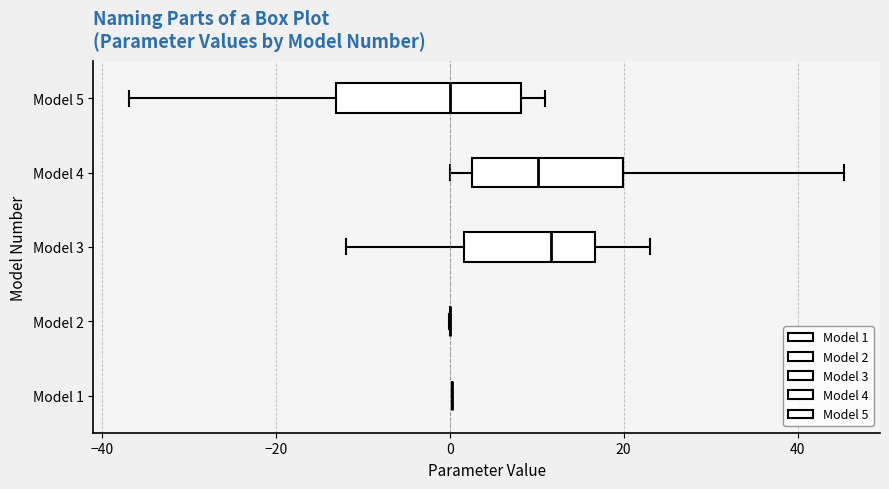

Reading bottom to top, read every box against the x-axis: the position of its median line, the range the box covers, and the ends of its whiskers. The values are not printed on the chart, so give them approximately, as read against the axis.

Model 1: box collapsed to a line at 0, whiskers 0 to 0
Model 2: box collapsed to a line at 0, whiskers 0 to 0
Model 3: median 12, box 2 to 16, whiskers -12 to 22
Model 4: median 10, box 2 to 20, whiskers 0 to 46
Model 5: median 0, box -14 to 8, whiskers -36 to 10